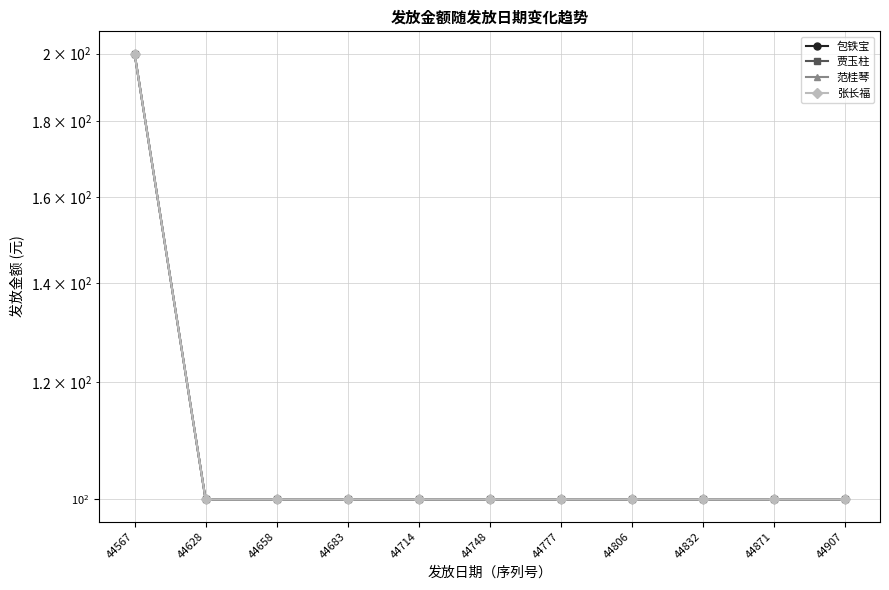

At which label does 包铁宝 reach its minimum?

44628